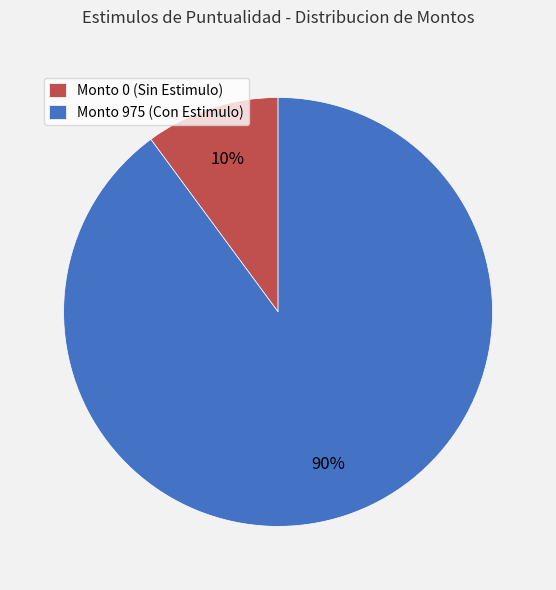

To the nearest percent, what percentage of the pie is Monto 975 (Con Estimulo)?

90%